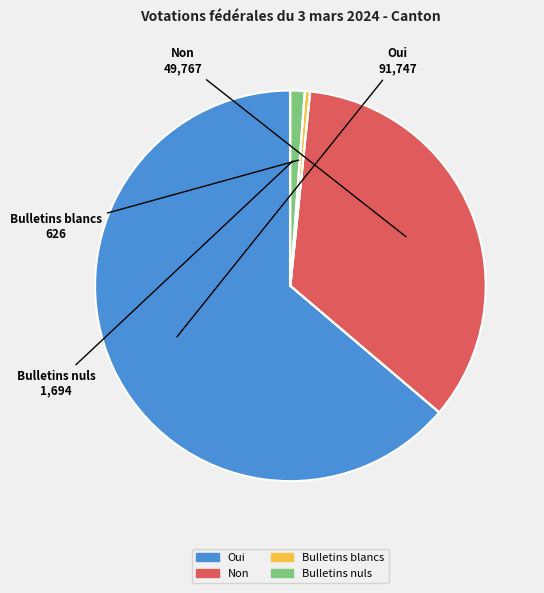

Count the number of slices in the pie.

4